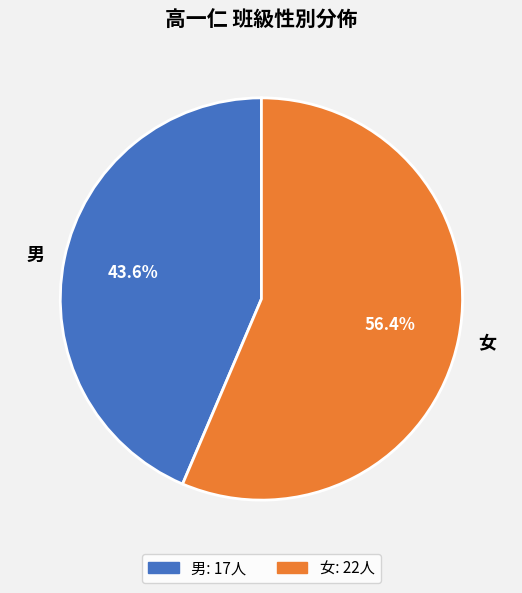

The 女 slice represents 56% of the pie. True or false?

True